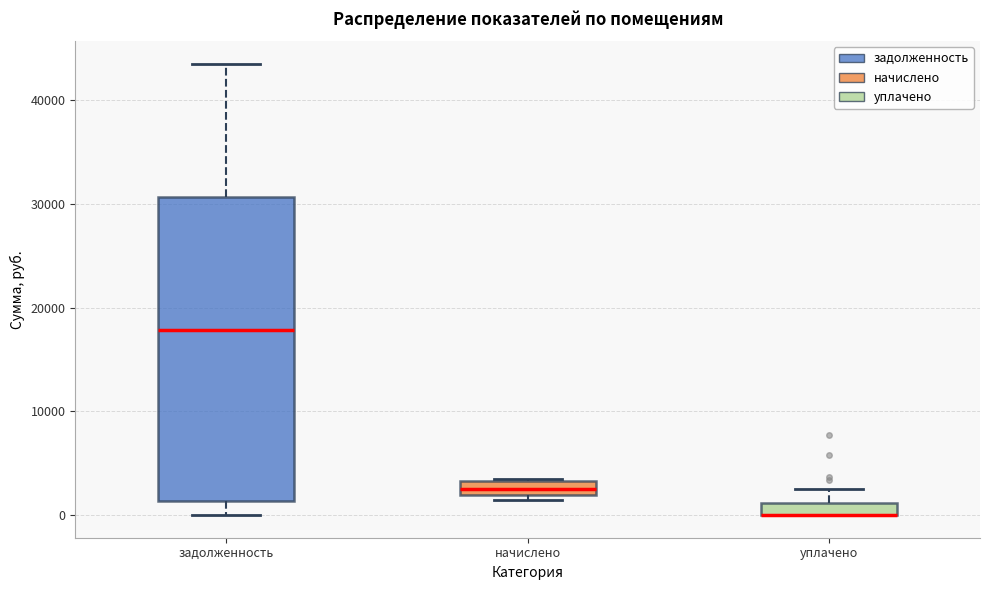

Which box is the tallest, from its lower edge to its upper edge?

задолженность